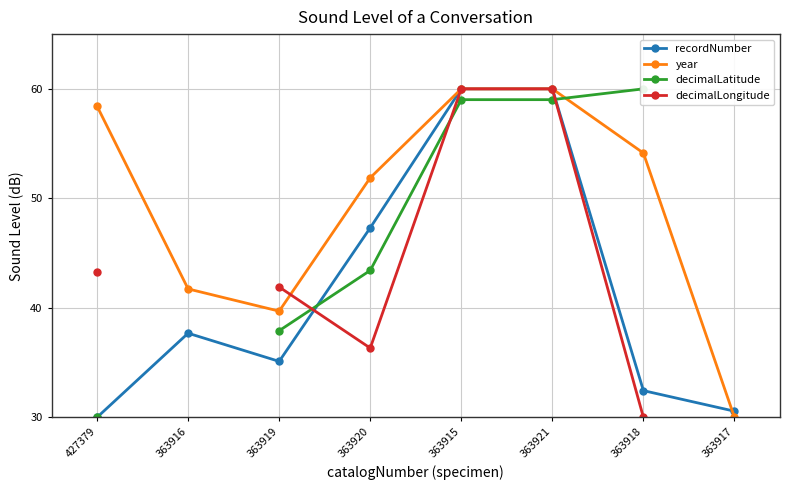

Is the value of year at 363916 greater than the value of recordNumber at 363921?

No